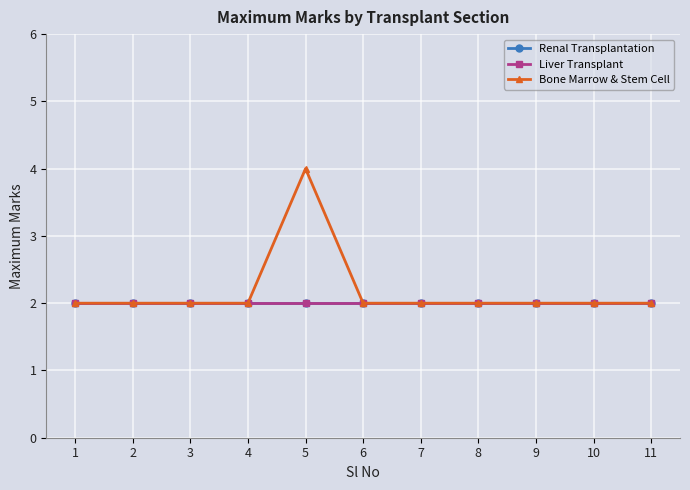

Does the chart have visible grid lines?

Yes